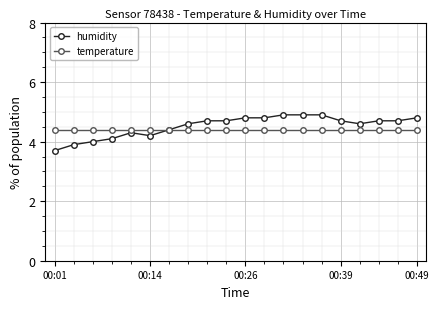

What is the lowest value of the temperature series?

4.4